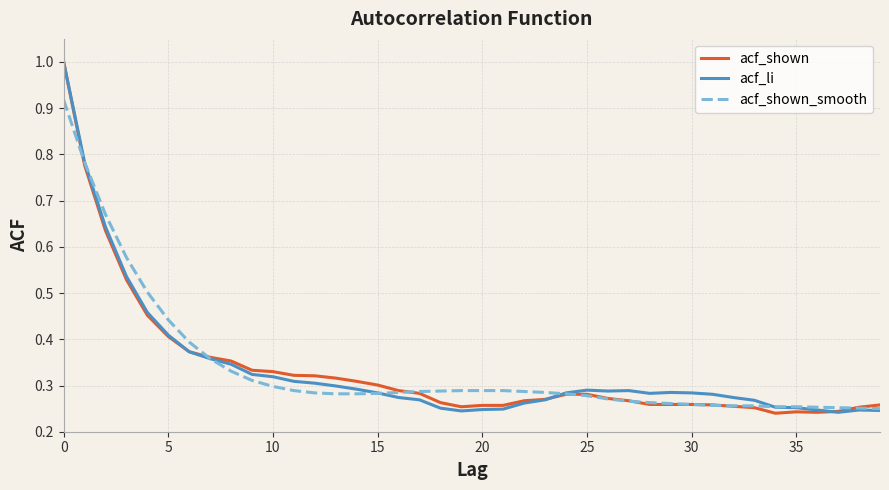

What is the maximum value for acf_shown?

1.0